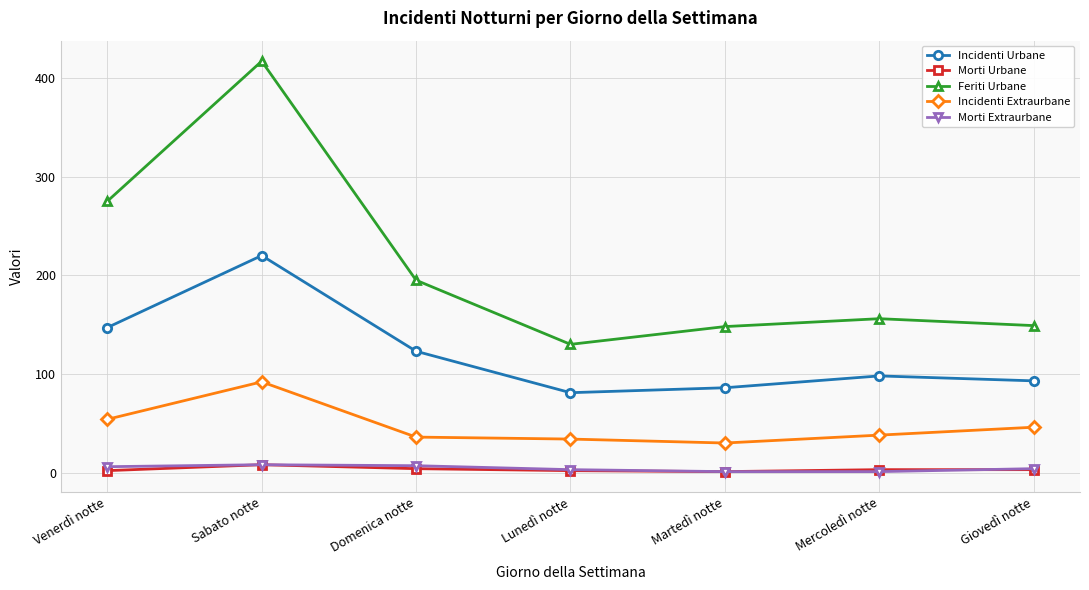

How many interior local peaks does the Feriti Urbane series have?

2